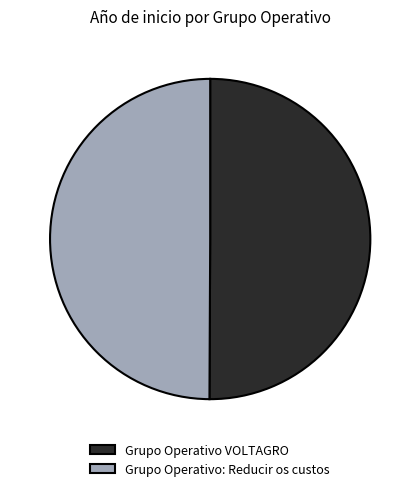

Approximately how many times larger is the value at Grupo Operativo: Reducir os custos compared to Grupo Operativo VOLTAGRO?

1.0